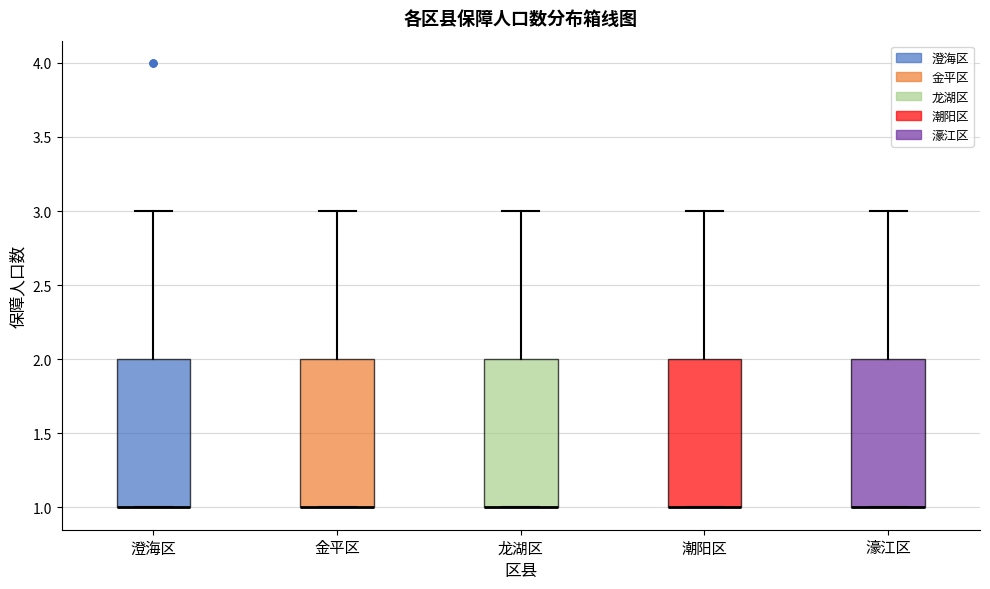

Reading left to right, transcribe this box plot: for each box, give where its median line is, the range the box spans, and where its two whiskers end, as read against the y-axis. The values are not printed on the chart, so give them approximately, as read against the axis.

澄海区: median 1 (drawn on the box's lower edge), box 1 to 2, whiskers 1 to 3
金平区: median 1 (drawn on the box's lower edge), box 1 to 2, whiskers 1 to 3
龙湖区: median 1 (drawn on the box's lower edge), box 1 to 2, whiskers 1 to 3
潮阳区: median 1 (drawn on the box's lower edge), box 1 to 2, whiskers 1 to 3
濠江区: median 1 (drawn on the box's lower edge), box 1 to 2, whiskers 1 to 3